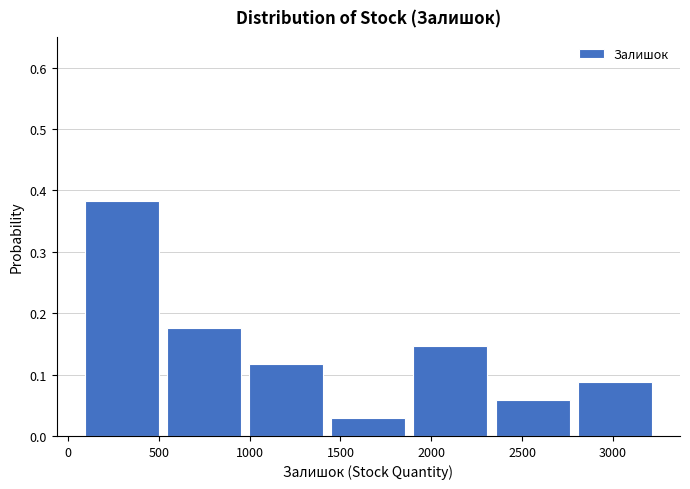

Reading left to right, transcribe this chart: for each bar, give the range it covers on the x-axis and its height. Neither the bar edges nor the heights are printed on the chart, so give them approximately, as read against the axes.

50 to 500: 0.38
500 to 1000: 0.18
1000 to 1450: 0.12
1450 to 1900: 0.03
1900 to 2350: 0.15
2350 to 2800: 0.06
2800 to 3250: 0.09